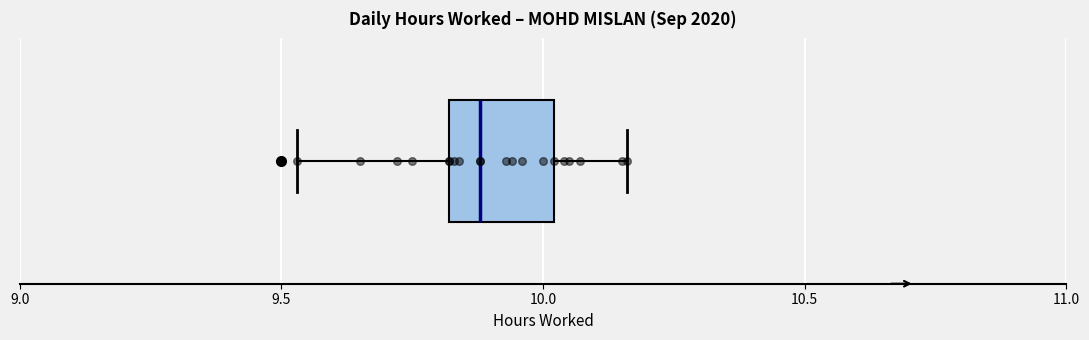

Where does the left whisker of the box end on the x-axis? The values are not printed on the chart, so give them approximately, as read against the axis.

9.55